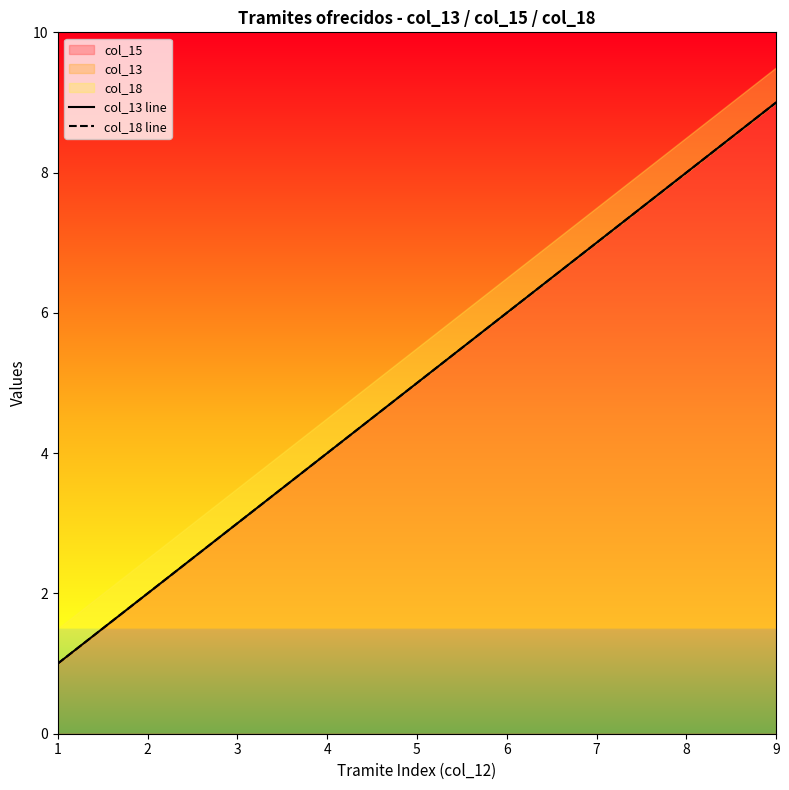

Reading right to left, what are all the values shown in this chart?

col_13 line: 9	8	7	6	5	4	3	2	1
col_18 line: 9	8	7	6	5	4	3	2	1